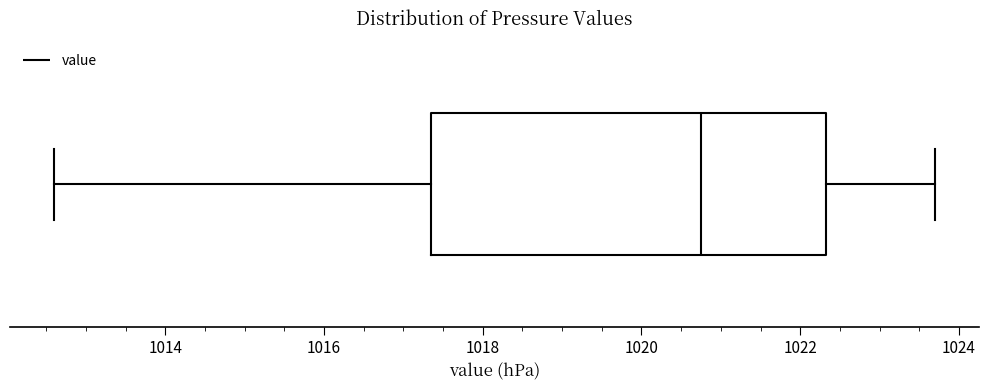

Transcribe this box plot: give where the median line is, the range the box spans, and where the two whiskers end, as read against the x-axis. The values are not printed on the chart, so give them approximately, as read against the axis.

median 1020.8, box 1017.4 to 1022.4, whiskers 1012.6 to 1023.8